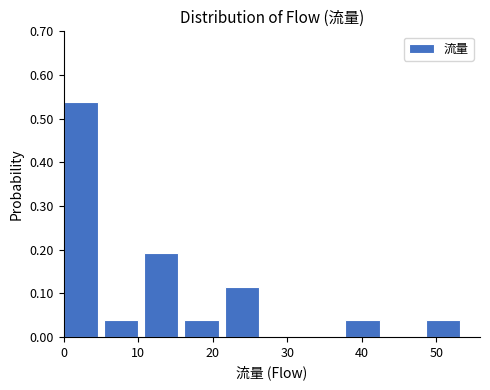

Reading left to right, transcribe this chart: for each bar, give the range it covers on the x-axis and its height. Neither the bar edges nor the heights are printed on the chart, so give them approximately, as read against the axes.

0.0 to 5.4: 0.54
5.4 to 10.8: 0.04
10.8 to 16.2: 0.19
16.2 to 21.6: 0.04
21.6 to 27.0: 0.12
27.0 to 32.4: 0
32.4 to 37.8: 0
37.8 to 43.2: 0.04
43.2 to 48.6: 0
48.6 to 54.0: 0.04